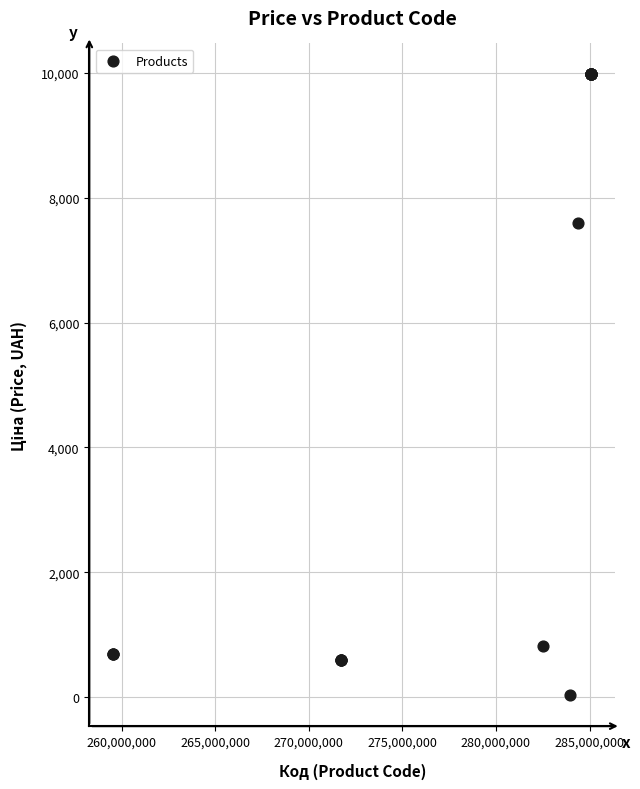

What Y value in the scatter plot is closest to 5003?

7596.5